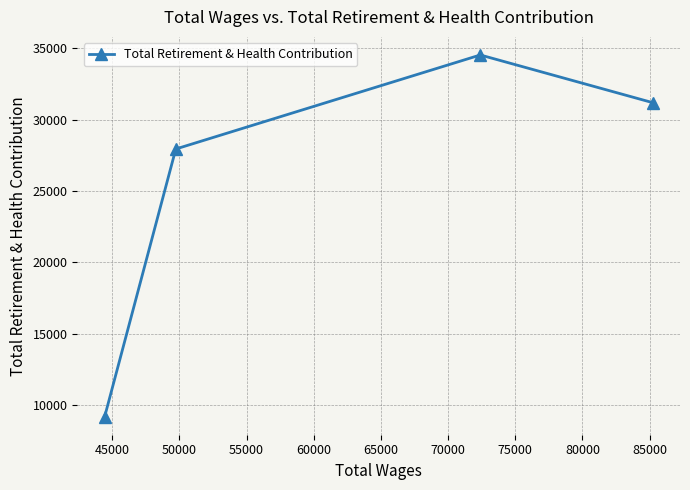

What is the value of the 2nd point from the left?

27943